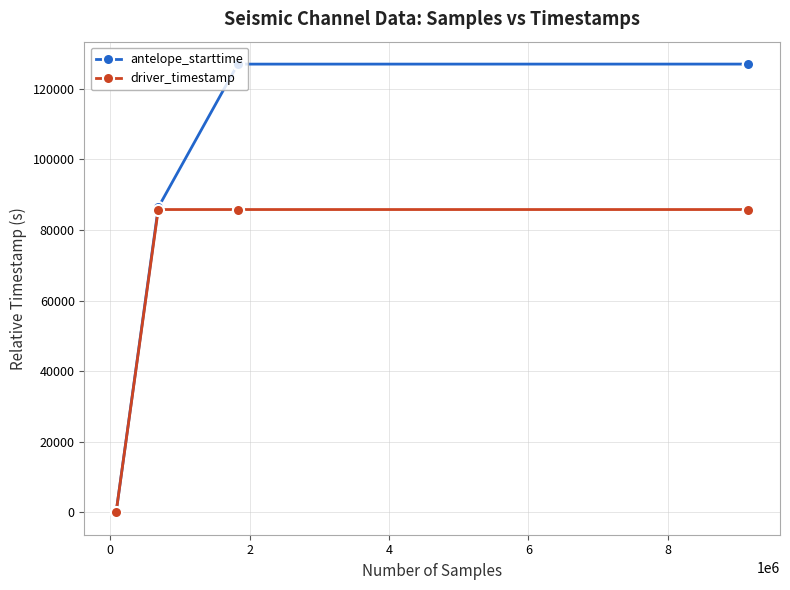

What is the difference between the maximum and minimum values in the driver_timestamp series?

85801.5